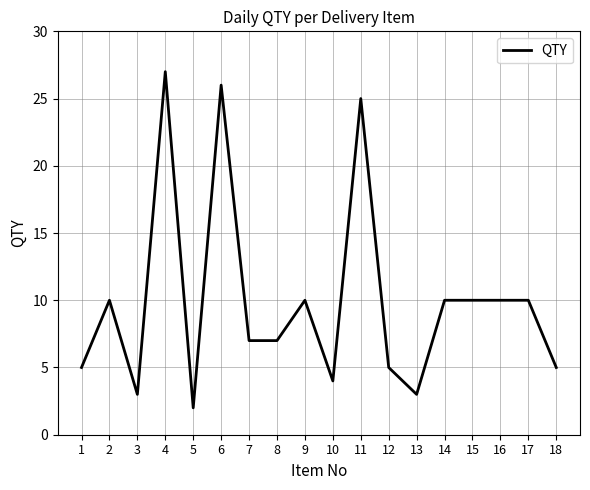

What is the greatest value displayed?

27